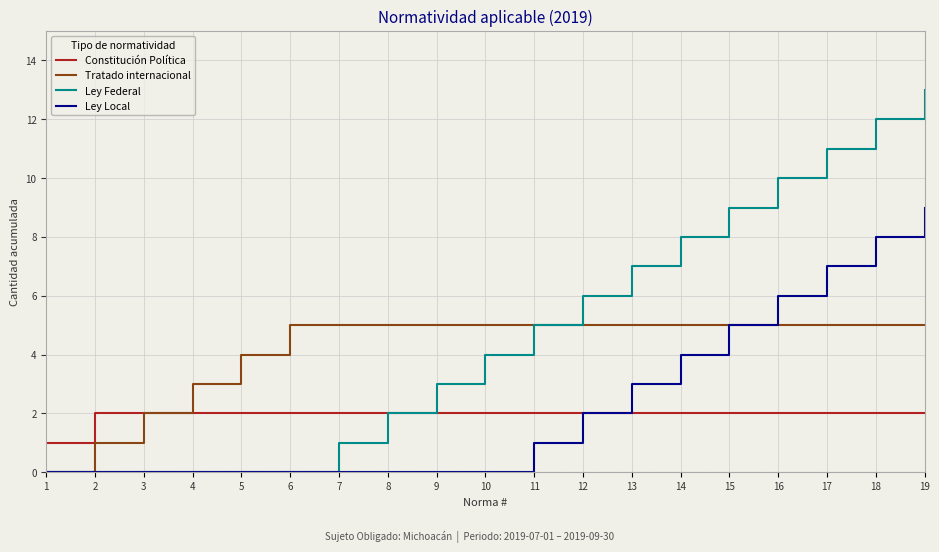

Is it true that Constitución Política equals 2 at 2?

True